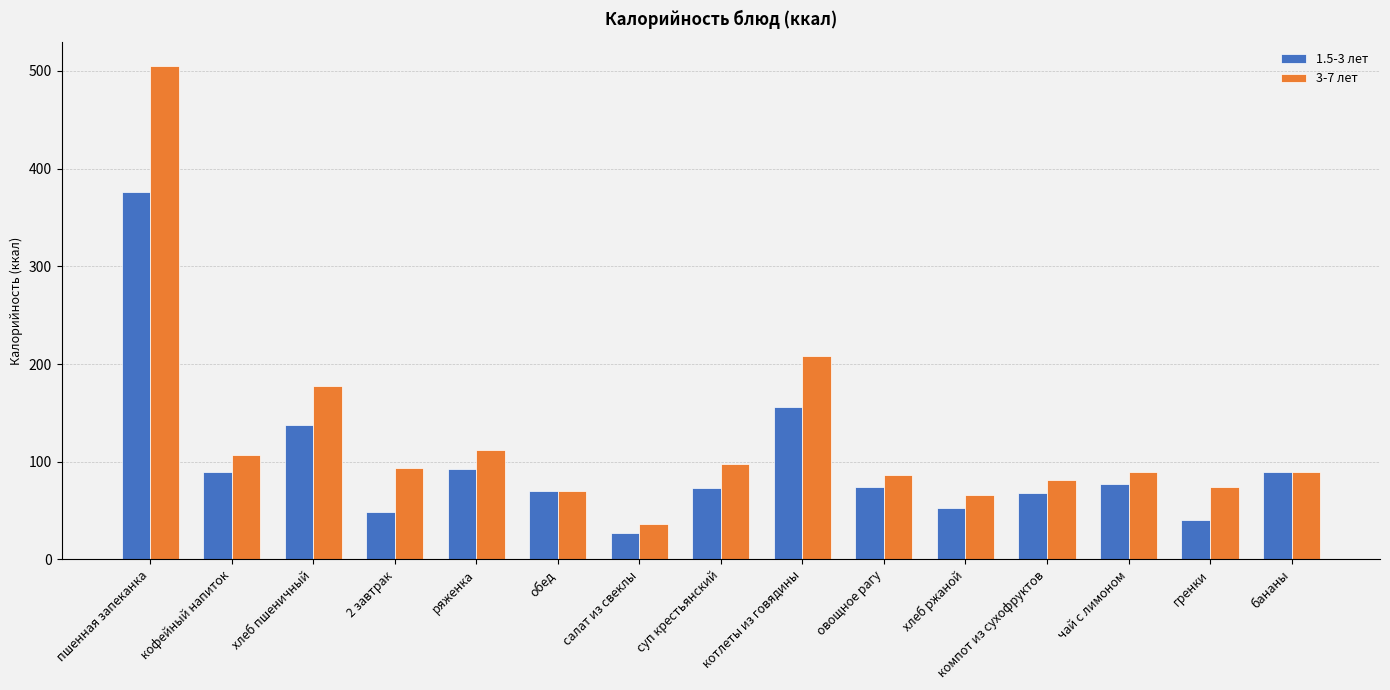

Which series has the widest spread of values?

3-7 лет